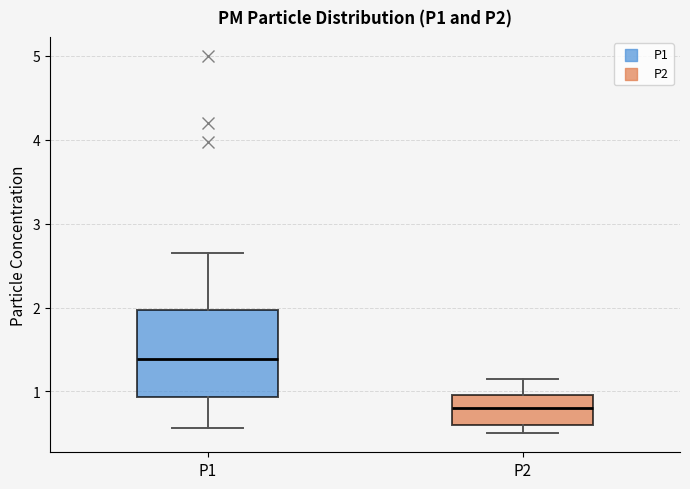

Which box has the highest median line?

P1